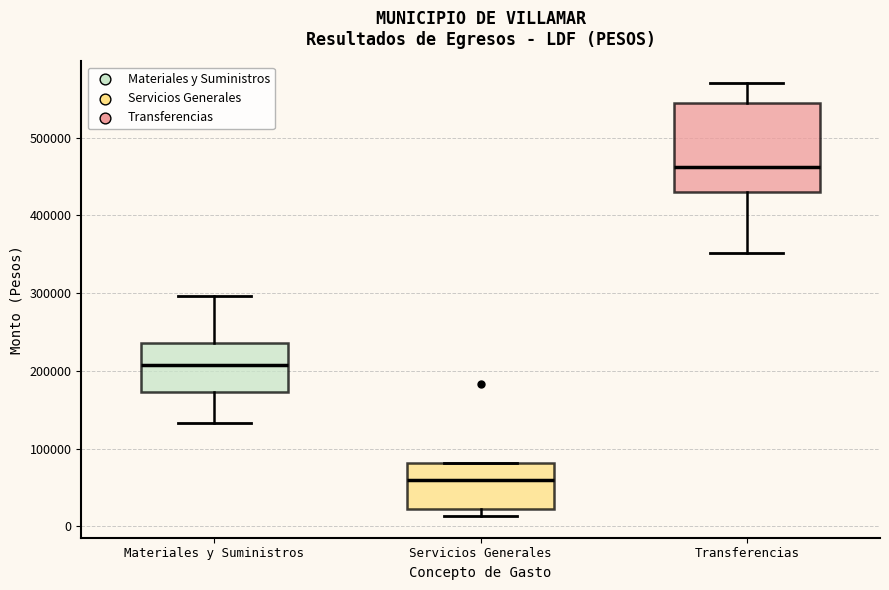

Reading left to right, transcribe this box plot: for each box, give where its median line is, the range the box spans, and where its two whiskers end, as read against the y-axis. The values are not printed on the chart, so give them approximately, as read against the axis.

Materiales y Suministros: median 210000, box 170000 to 240000, whiskers 130000 to 300000
Servicios Generales: median 60000, box 20000 to 80000, whiskers 10000 to 80000
Transferencias: median 460000, box 430000 to 540000, whiskers 350000 to 570000